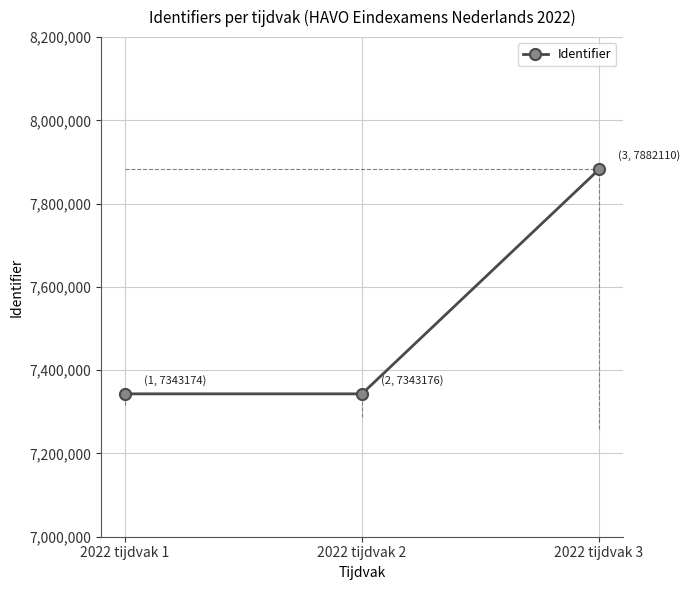

What is the difference between the values at 2022 tijdvak 2 and 2022 tijdvak 1?

2